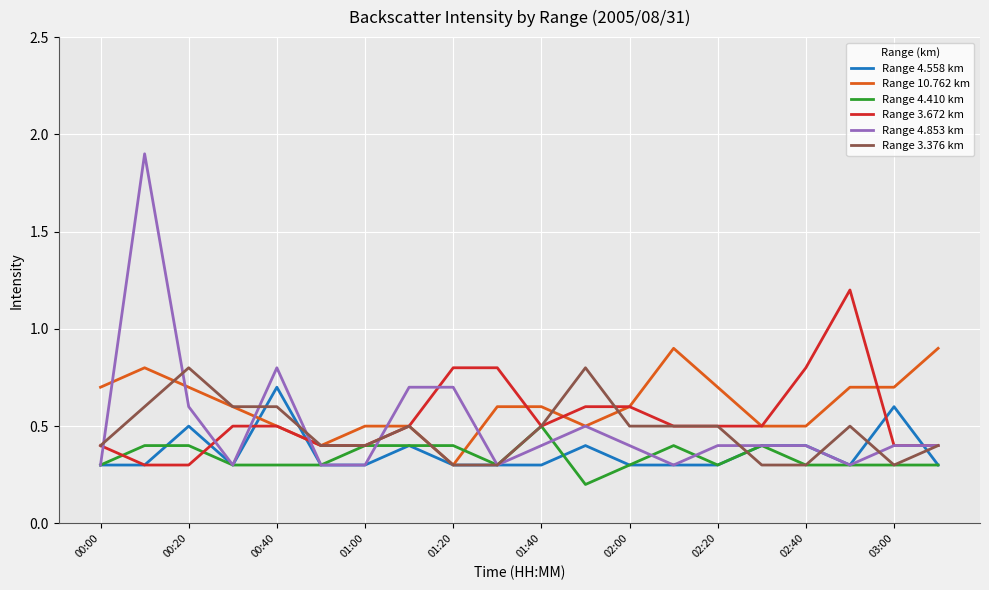

What is the lowest value of the Range 3.672 km series?

0.3